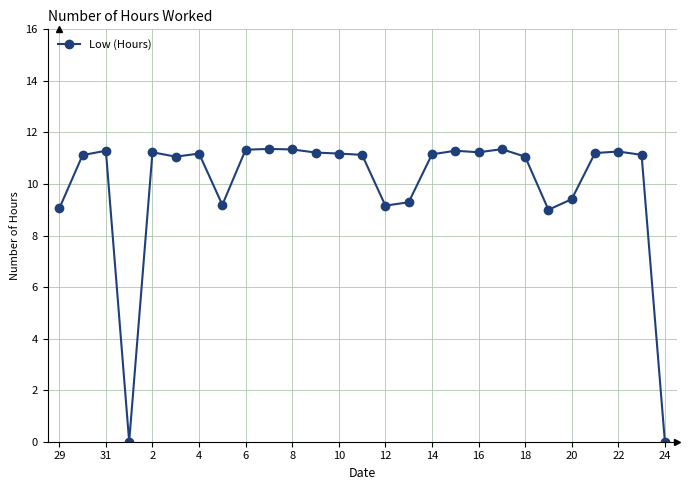

What is the difference between the maximum and second lowest values?

11.4